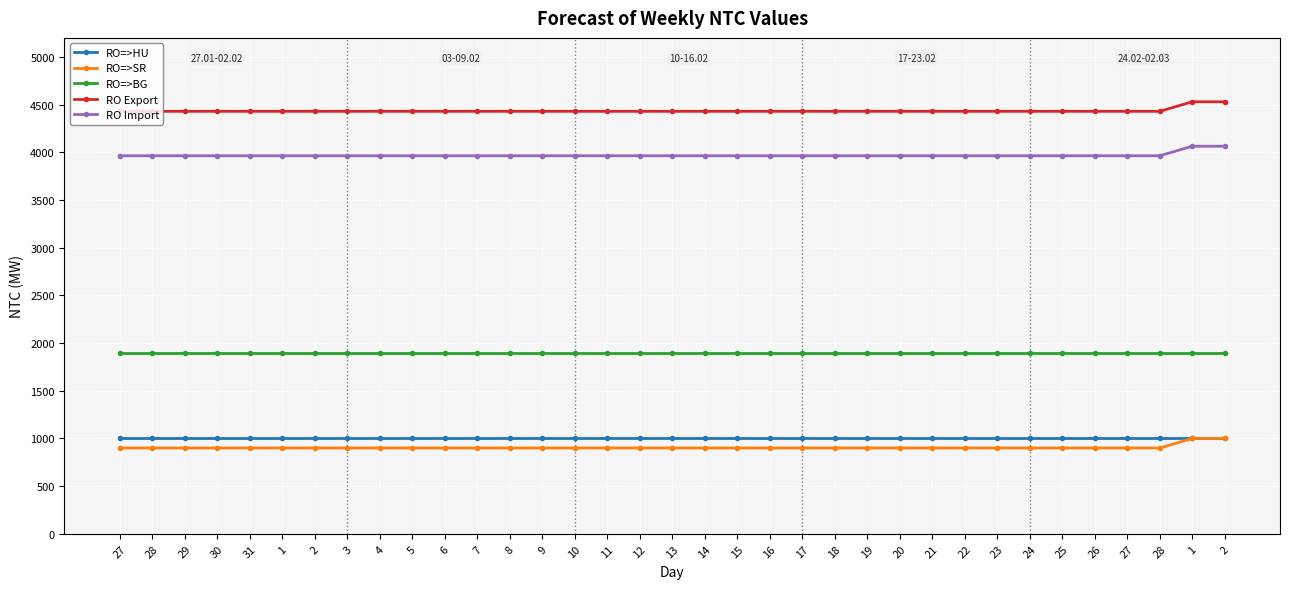

Is it true that RO Export equals 4430 at 13?

True